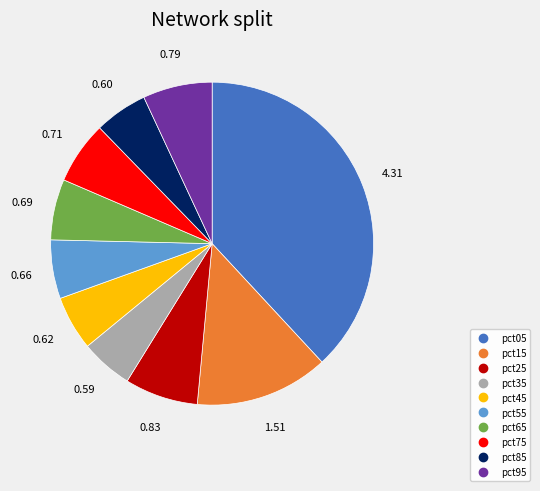

Between pct65 and pct85, which is larger?

pct65